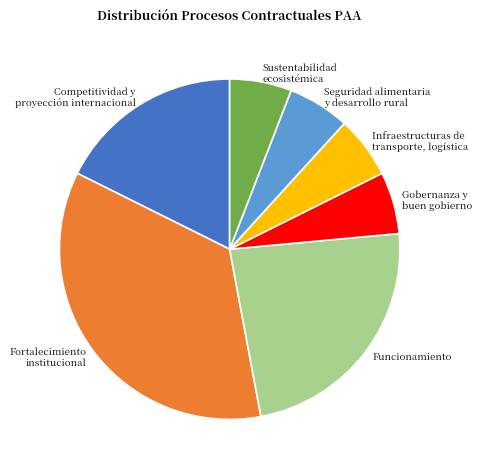

How many slices are in this pie chart?

7